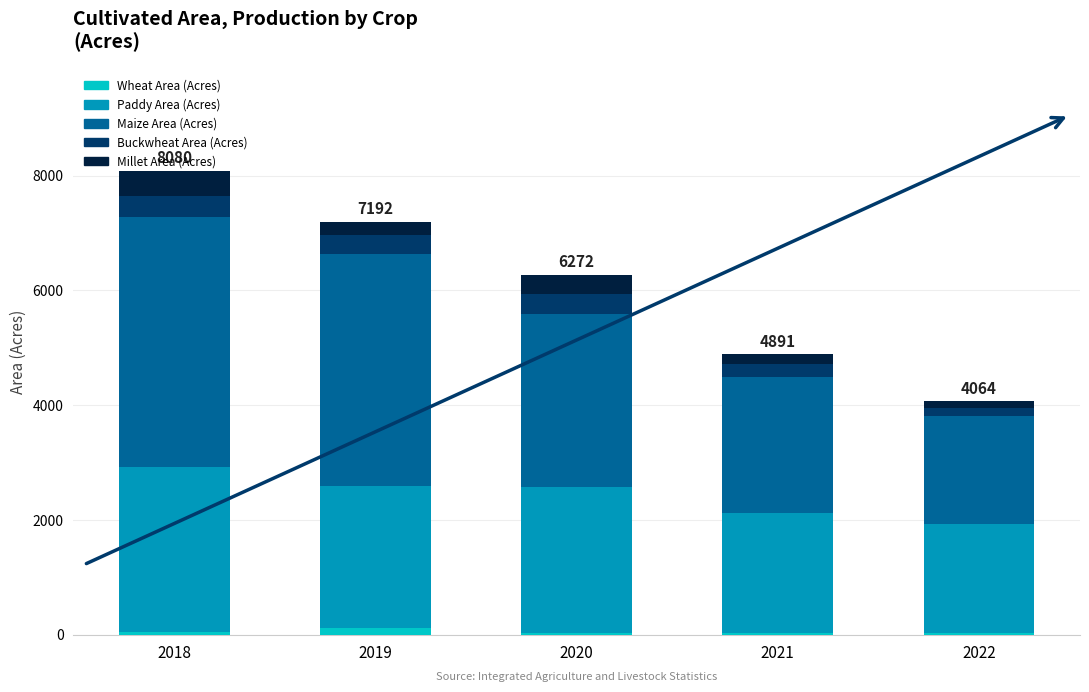

What is the sum of all Wheat Area (Acres) values?

241.9